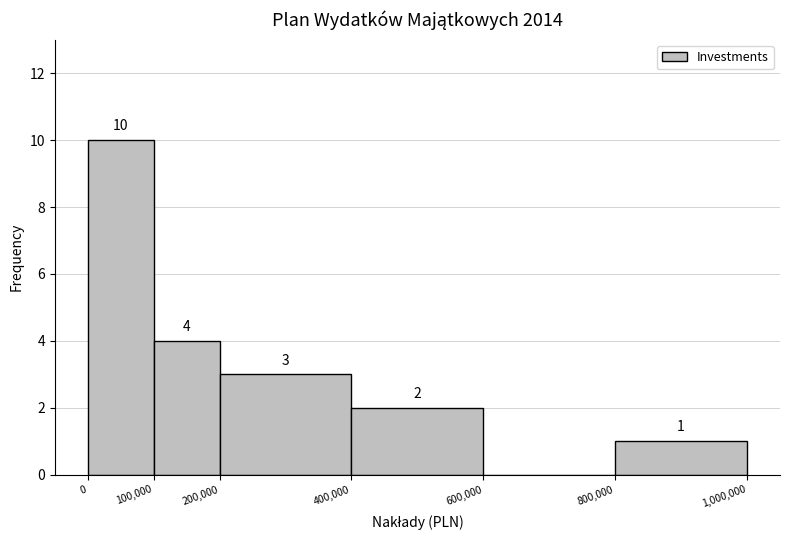

Over which range of the x-axis is the bar tallest?

0 to 100,000